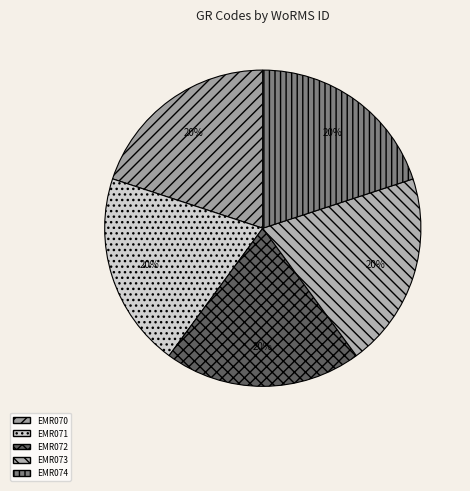

To the nearest percent, what percentage of the pie is EMR072?

20%